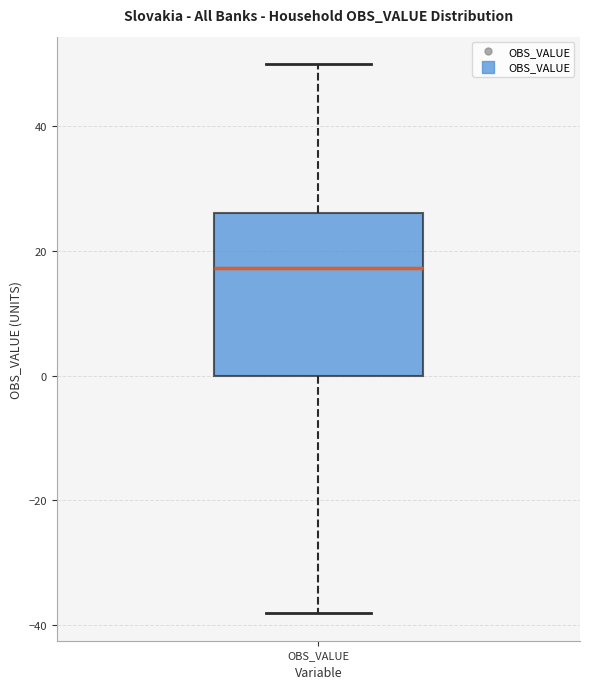

Where does the median line of the box for OBS_VALUE sit on the y-axis? The values are not printed on the chart, so give them approximately, as read against the axis.

18